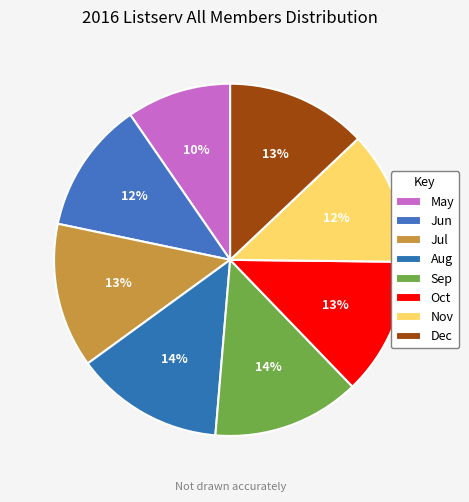

Is there a majority slice in this chart?

No